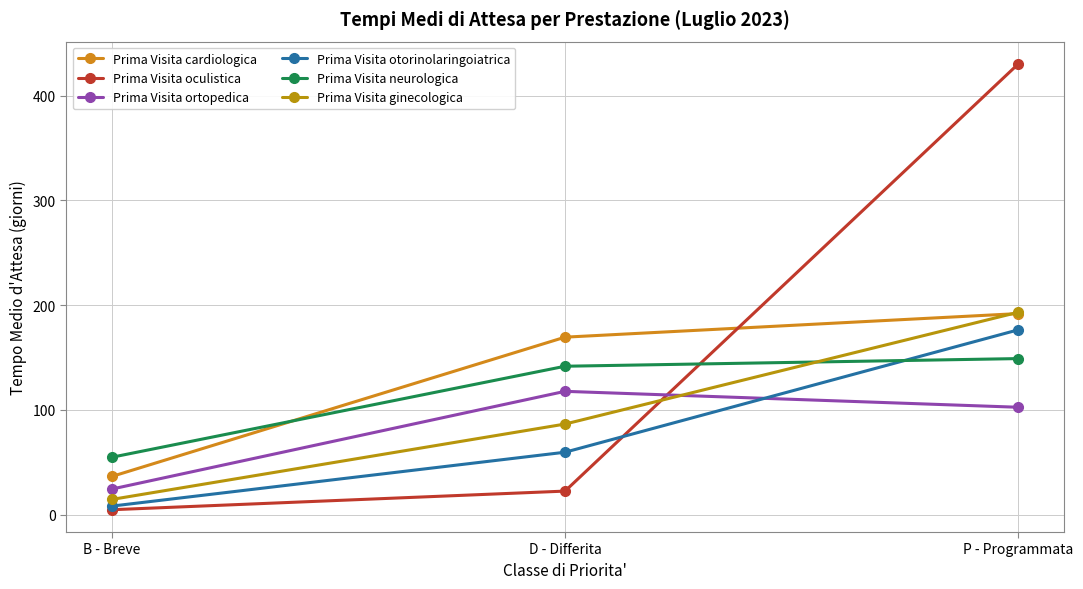

Reading left to right, list all the values displayed in this chart.

Prima Visita cardiologica: 36.4	169.4	191.9
Prima Visita oculistica: 4.6	22.4	430.4
Prima Visita ortopedica: 24.3	117.7	102.5
Prima Visita otorinolaringoiatrica: 8.1	59.5	176.4
Prima Visita neurologica: 54.7	141.7	149.0
Prima Visita ginecologica: 14.4	86.4	193.2